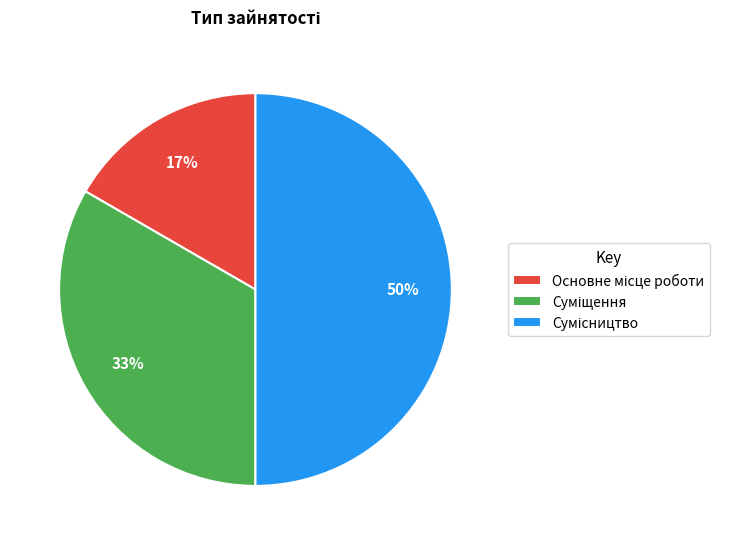

To the nearest percent, what is the difference between the largest and smallest slice percentages?

33%